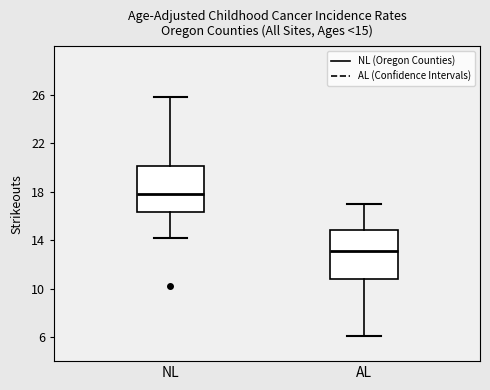

Which box's median line is the lowest?

AL